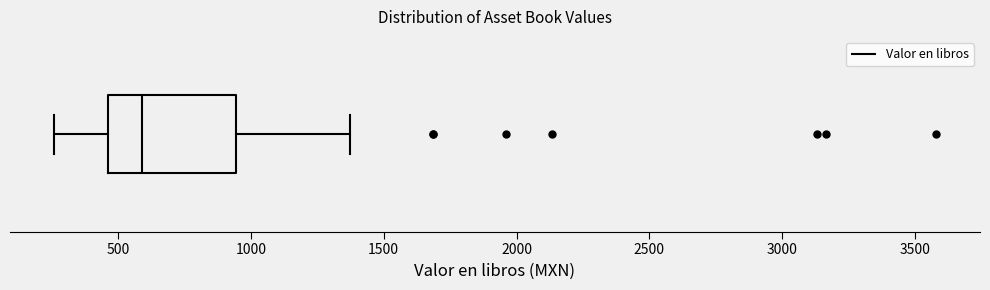

Read this box plot against the x-axis: the position of the median line, the range covered by the box, and the ends of both whiskers. The values are not printed on the chart, so give them approximately, as read against the axis.

median 600, box 450 to 950, whiskers 250 to 1400